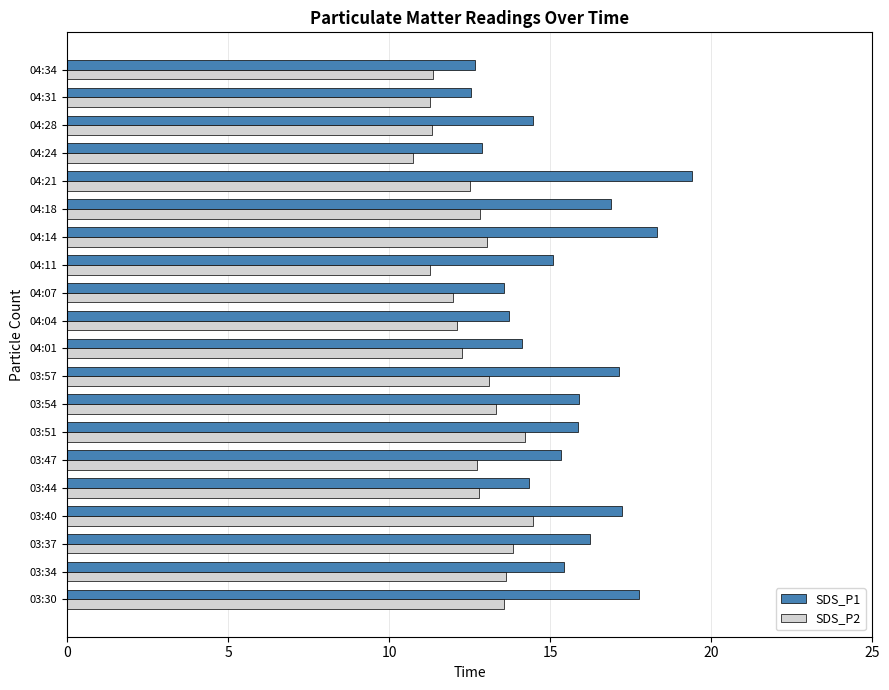

Is it true that SDS_P2 equals 17.3 at 03:44?

False